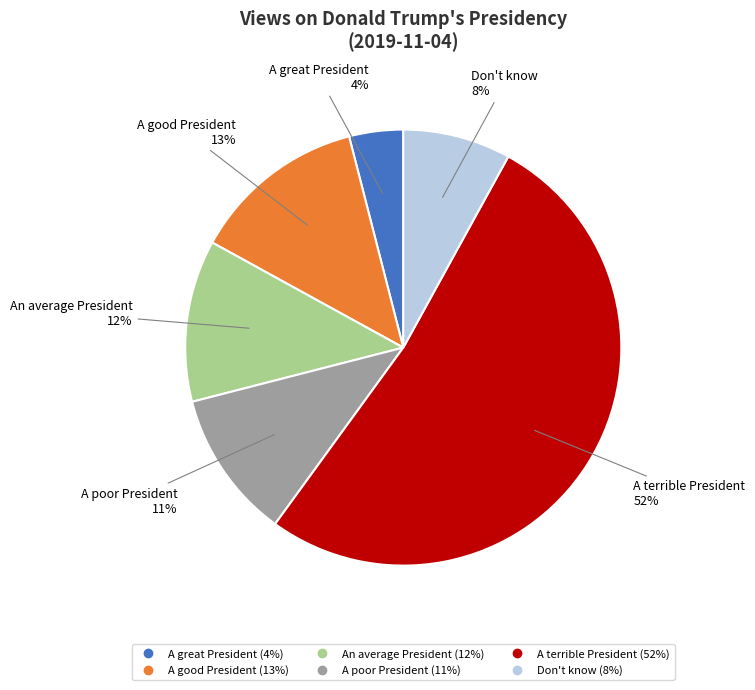

To the nearest percent, what portion does A great President represent?

4%